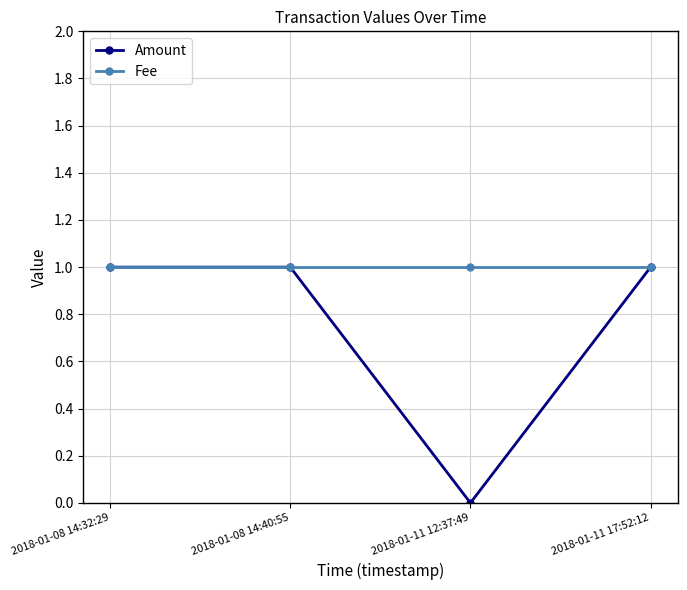

What position from the right is 2018-01-11 12:37:49?

2